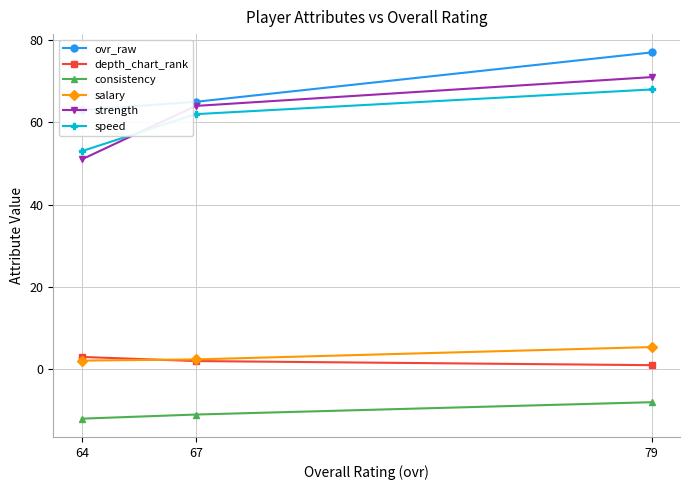

Where is strength nearest to the value 61?

67